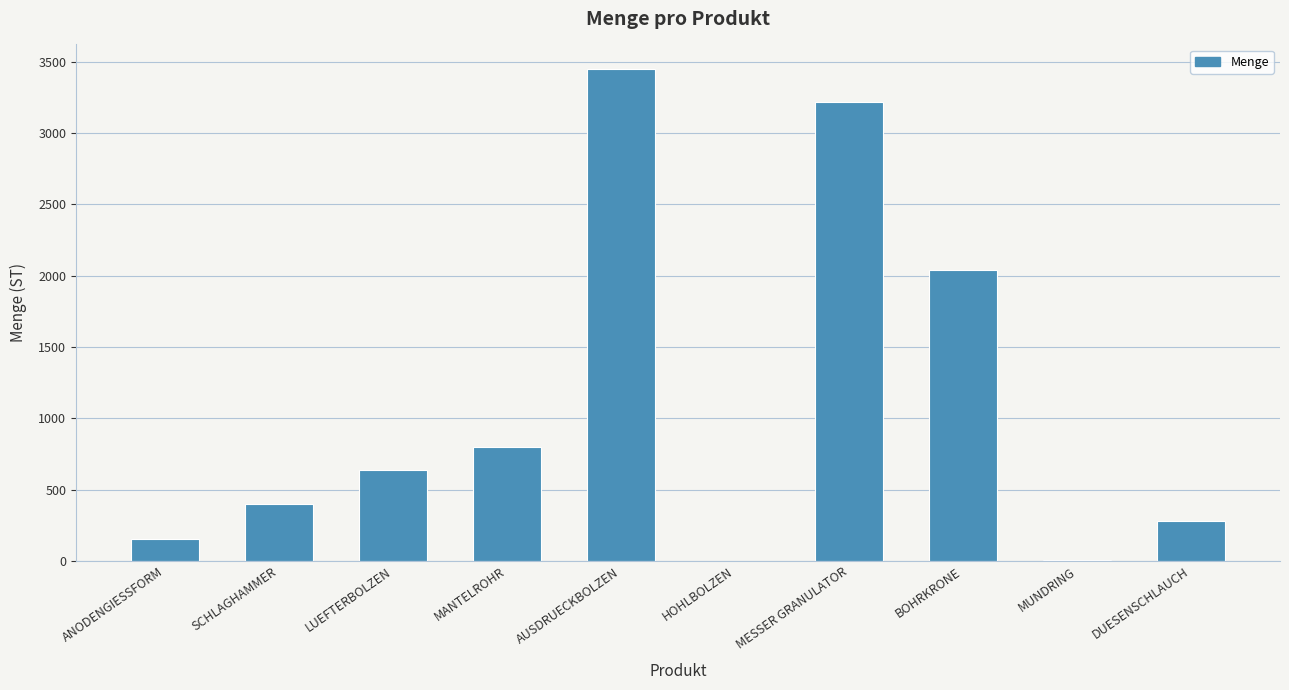

What is the sum of all values?

10990